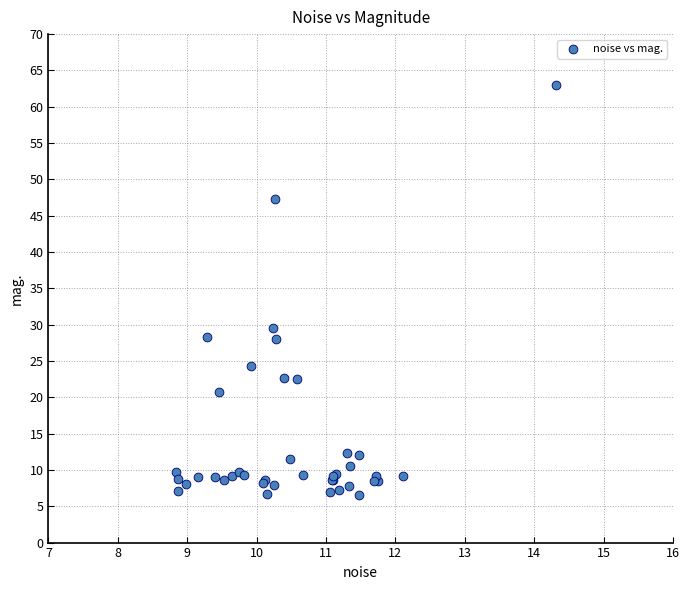

What Y value in the scatter plot is closest to 34?

29.5